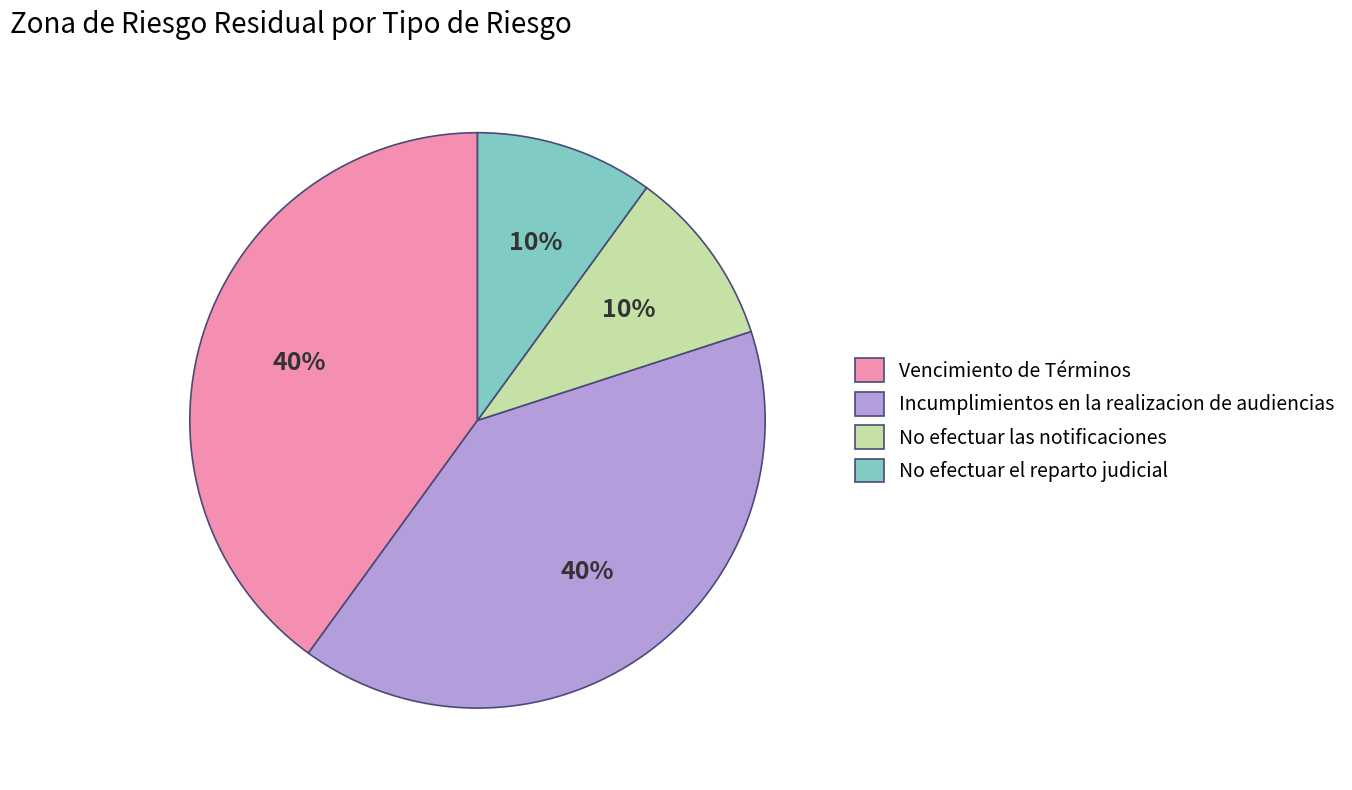

How many slices are in this pie chart?

4